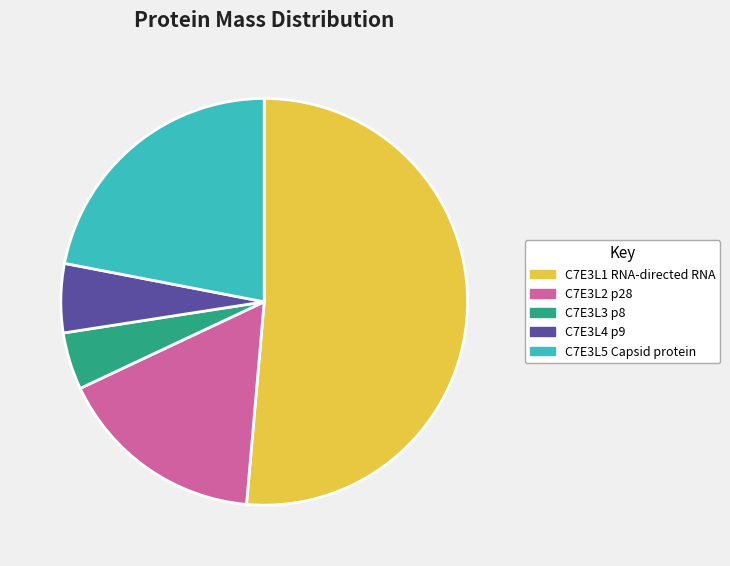

True or false: C7E3L5 Capsid protein accounts for 8% of the total.

False